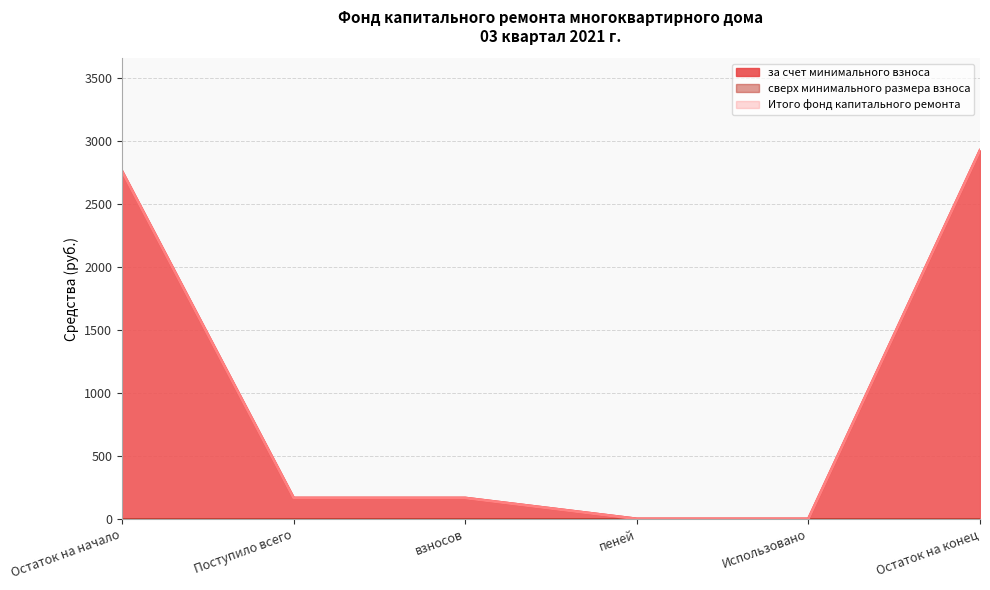

Between Остаток на конец and взносов, which is larger?

Остаток на конец